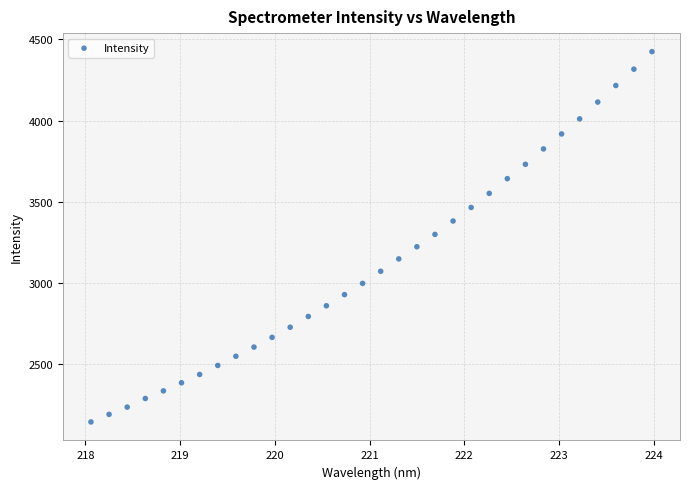

What is the range of X values (max minus min)?

5.9